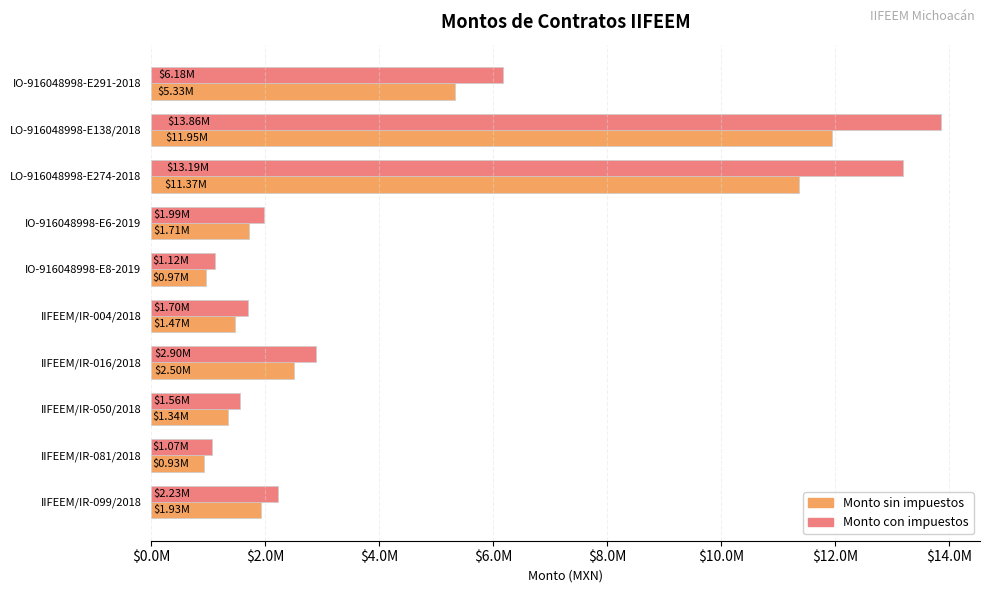

What is the difference between the maximum and minimum values in the Monto sin impuestos series?

11020335.6